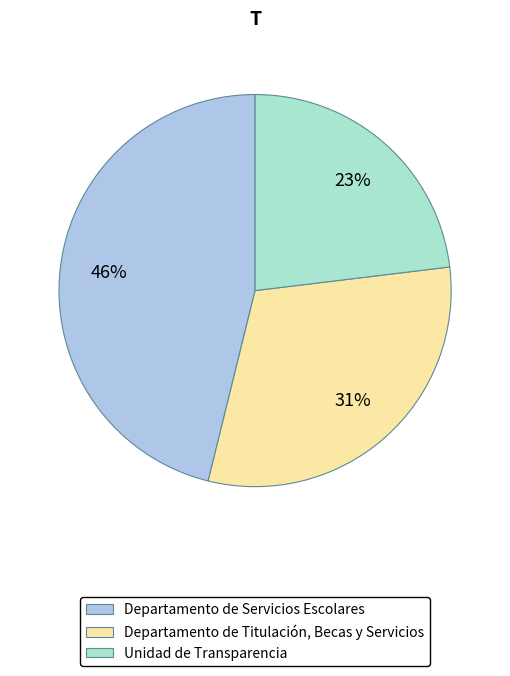

Which category has the biggest portion of the pie?

Departamento de Servicios Escolares